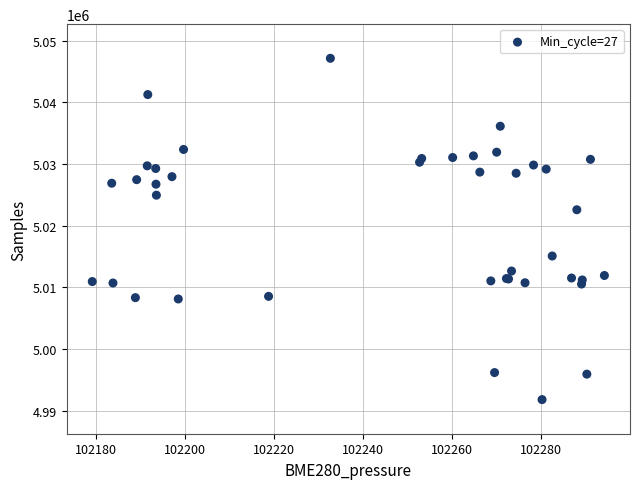

What Y value in the scatter plot is closest to 5019484?

5022598